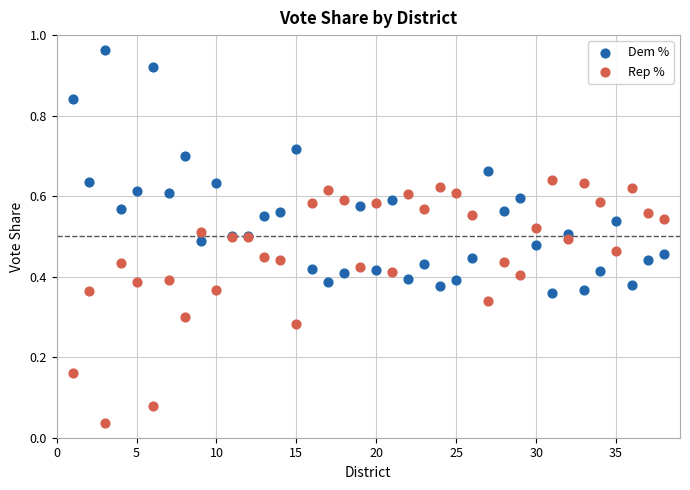

What are all the series names shown in the legend?

Dem %, Rep %